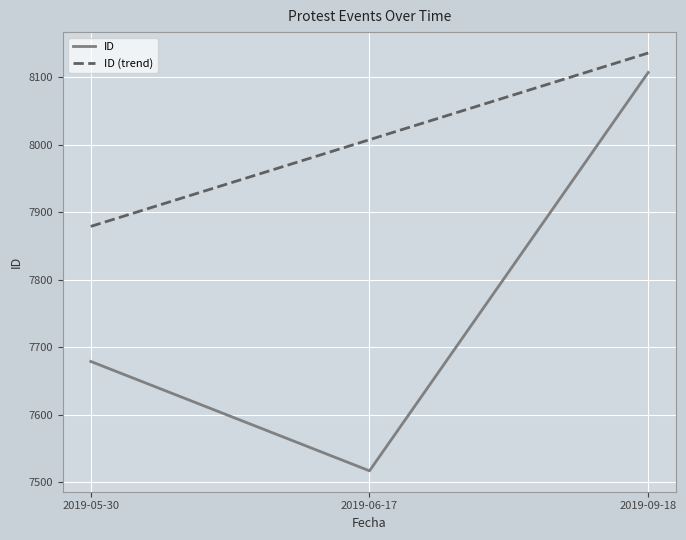

At which category is the sum across all series the highest?

2019-09-18